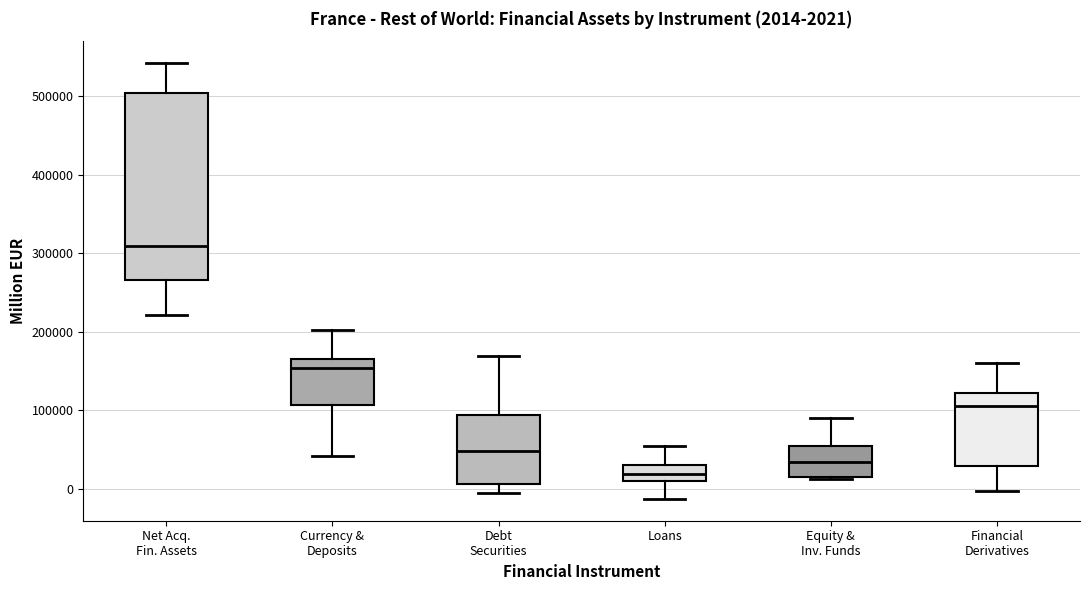

Comparing the boxes themselves (not the whiskers), which one is the tallest?

Net Acq. Fin. Assets